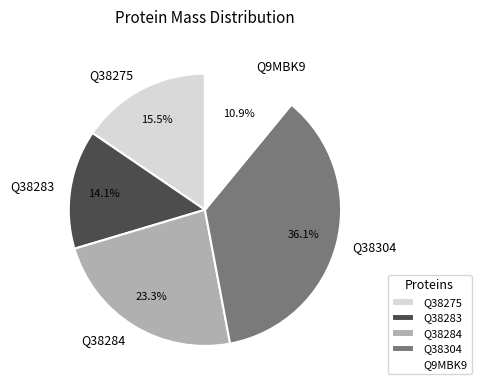

Is it true that Q38283 is 28% of the pie?

False